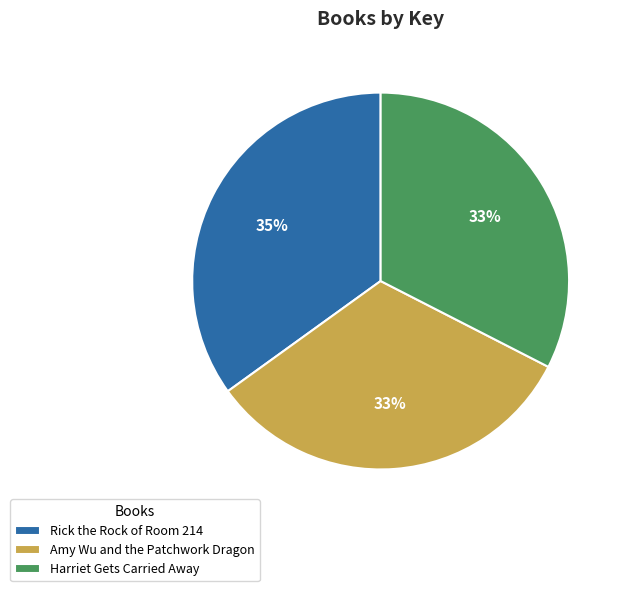

What percentage is the Amy Wu and the Patchwork Dragon slice, to the nearest percent?

33%